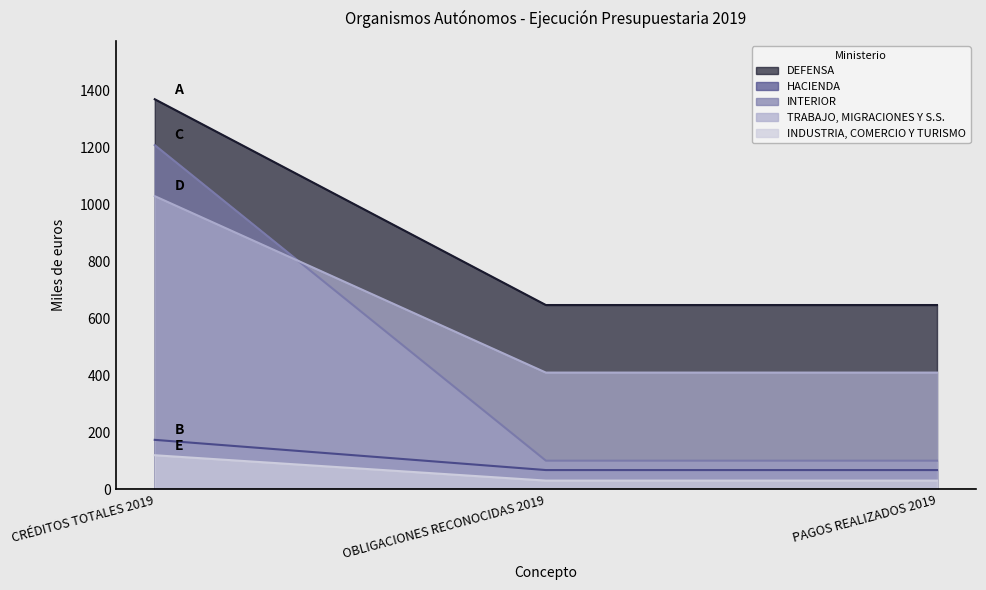

True or false: DEFENSA has a value of 1368 at CRÉDITOS TOTALES 2019.

True